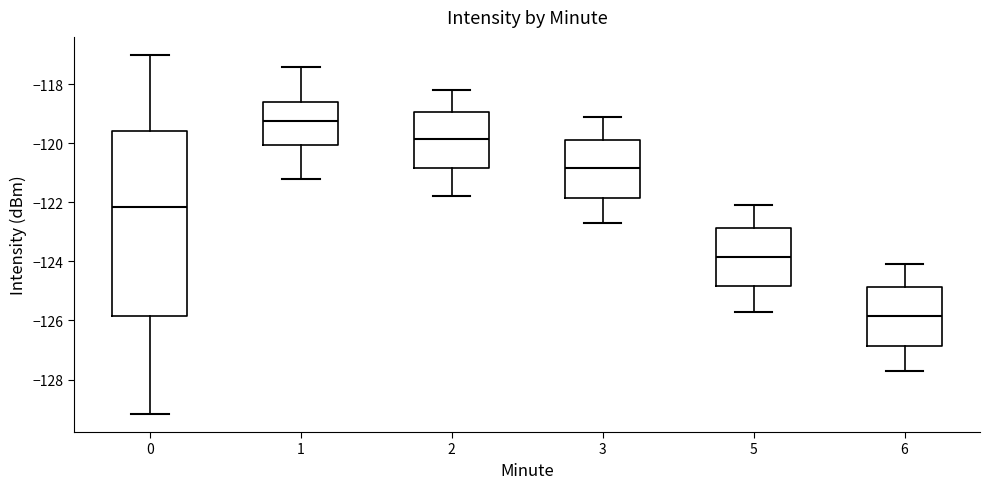

Where does the median line of the box at x = 6 sit on the y-axis? The values are not printed on the chart, so give them approximately, as read against the axis.

-125.8